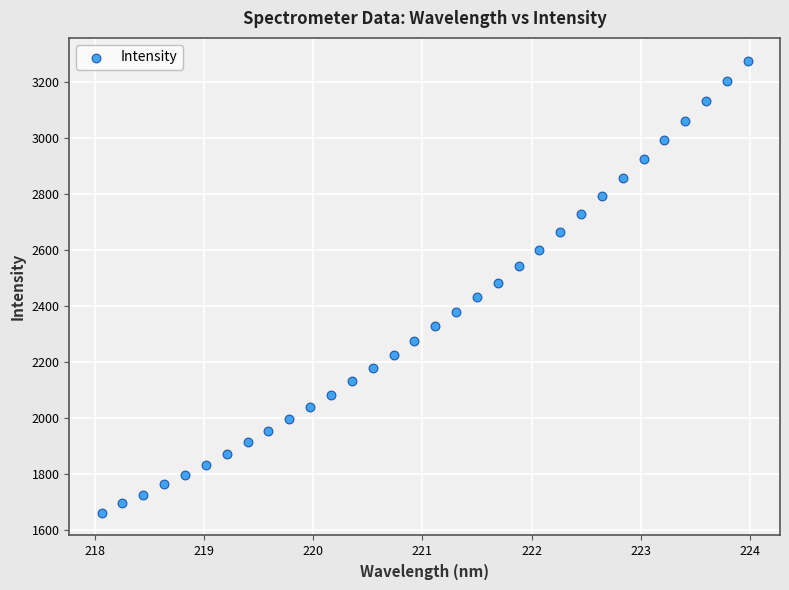

What is the range of Y values (max minus min)?

1615.1